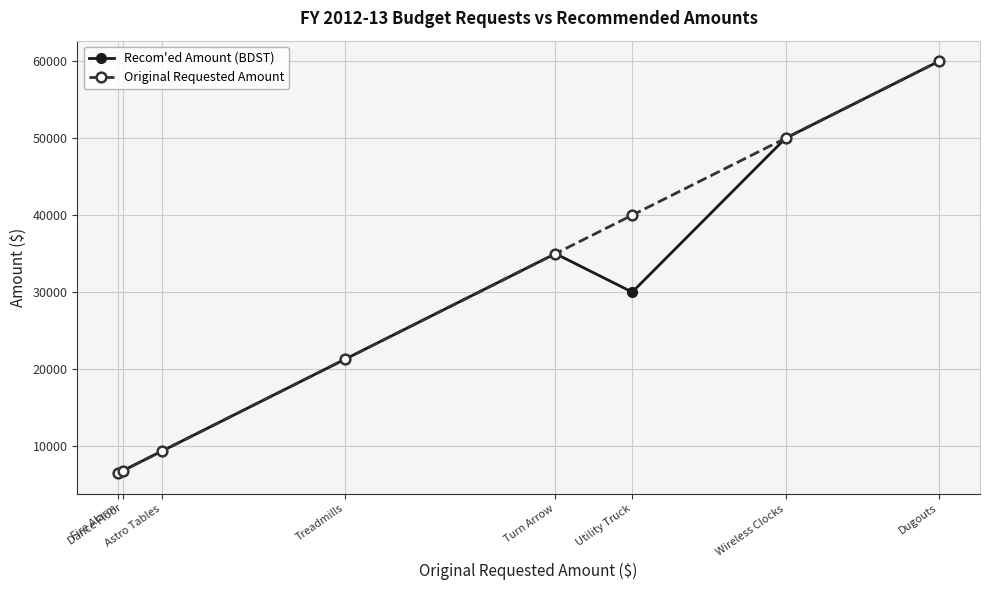

True or false: Recom'ed Amount (BDST) has a value of 6800.0 at Dance Floor.

True